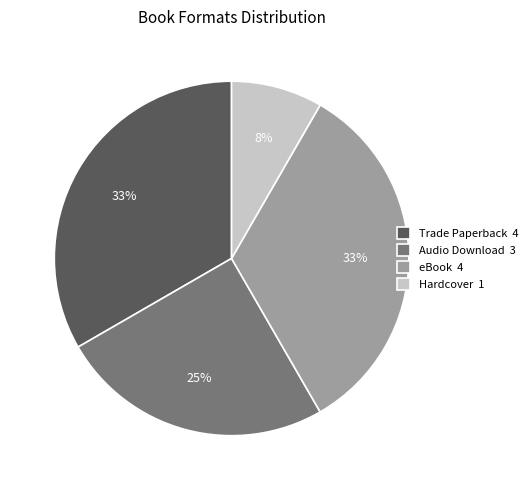

To the nearest percent, what percentage of the pie is Hardcover?

8%